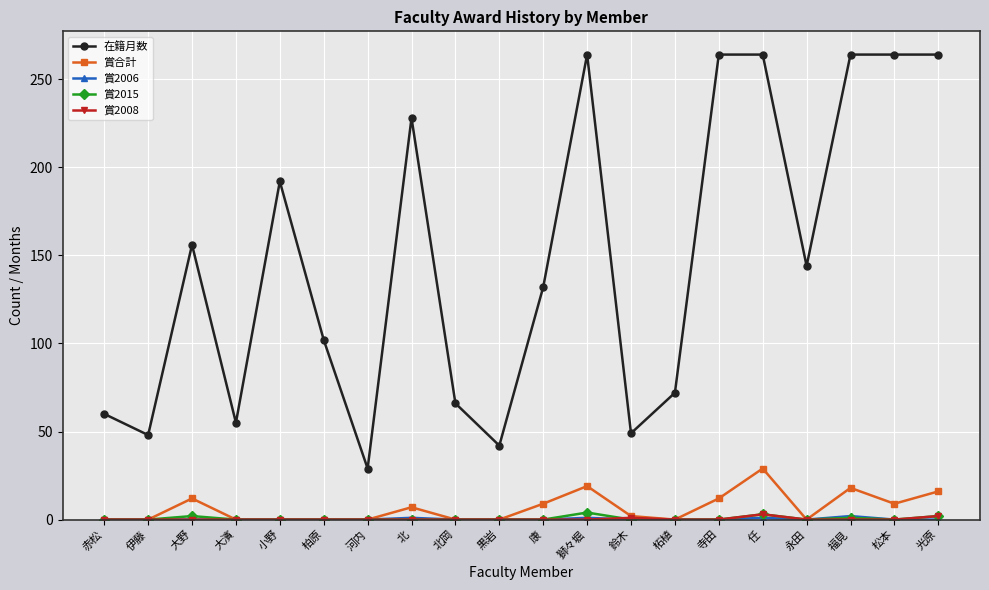

Does the chart have visible grid lines?

Yes